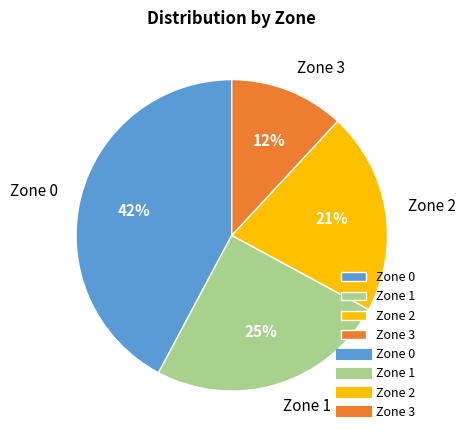

Combined, do Zone 3 and Zone 0 account for over 50%?

Yes